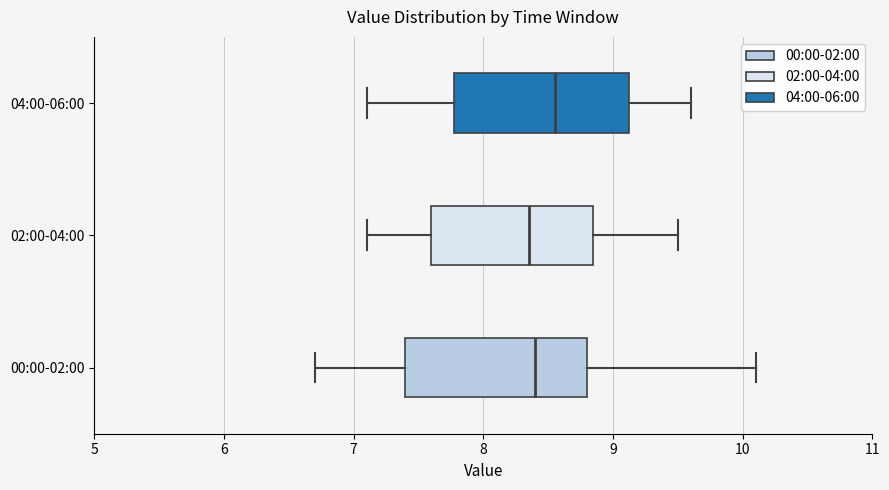

Where is the left edge of the box for 02:00-04:00 on the x-axis? The values are not printed on the chart, so give them approximately, as read against the axis.

7.6